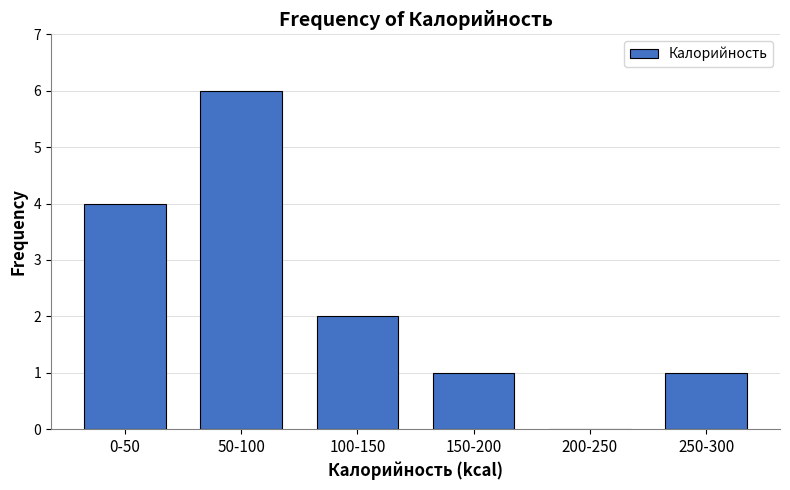

Reading left to right, list all the values displayed in this chart.

0-50=4	50-100=6	100-150=2	150-200=1	200-250=0	250-300=1